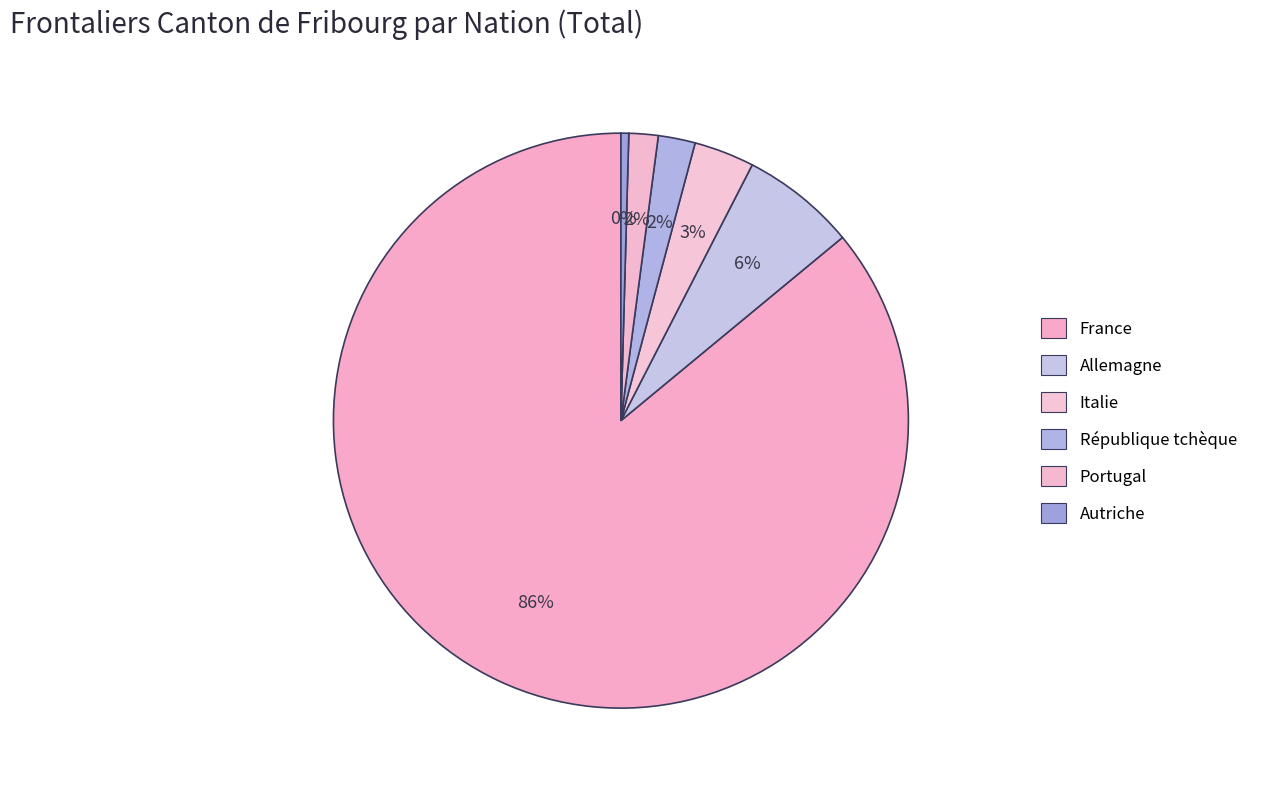

What portion of the pie excludes Allemagne?

93.5%